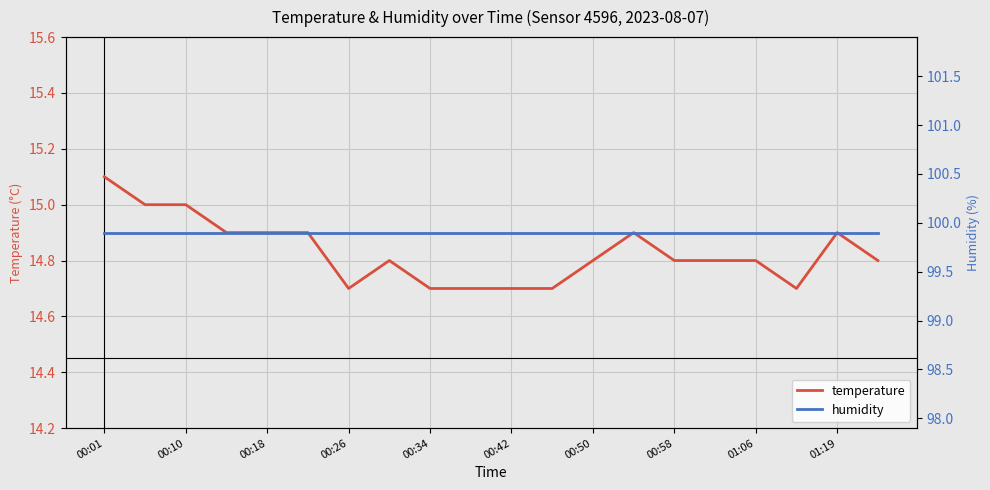

True or false: humidity and temperature cross at least once.

False